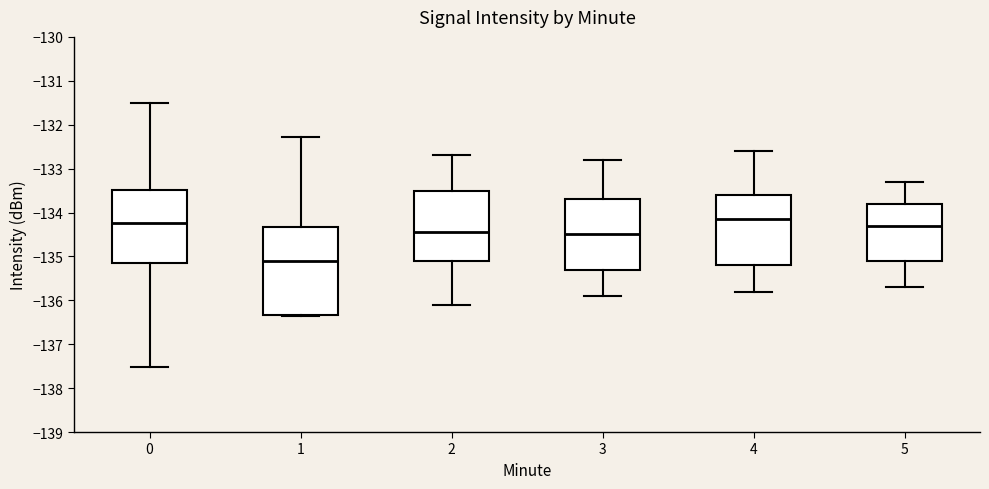

Where is the lower edge of the box at x = 0 on the y-axis? The values are not printed on the chart, so give them approximately, as read against the axis.

-135.2